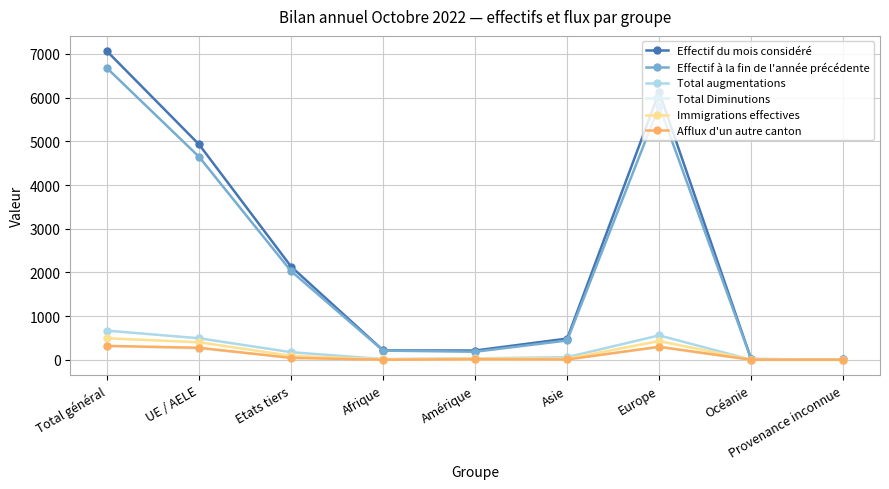

Is the value of Effectif du mois considéré at Afrique greater than the value of Immigrations effectives at Etats tiers?

Yes